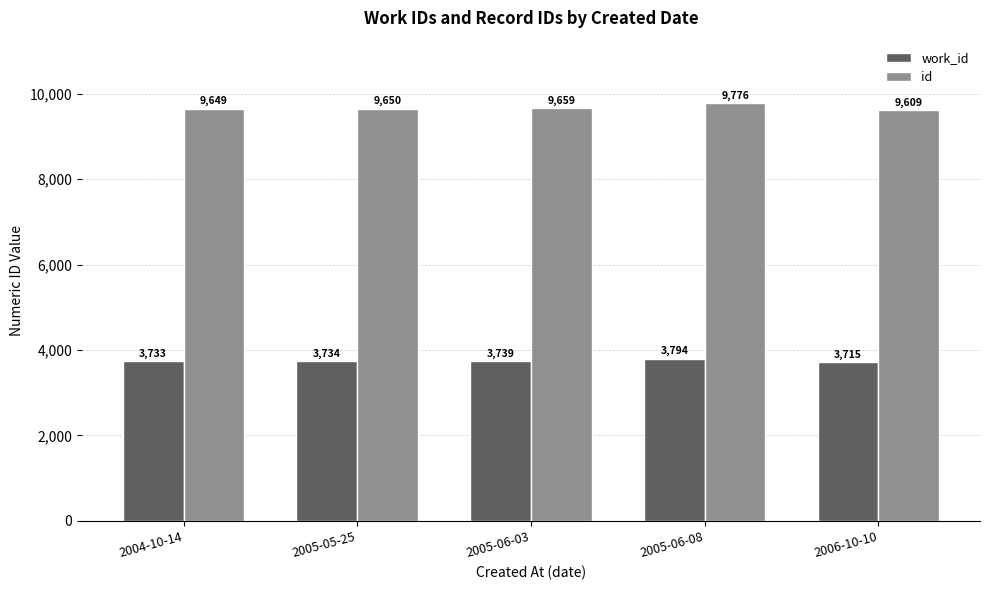

List the series in order of their overall mean, lowest first.

work_id, id